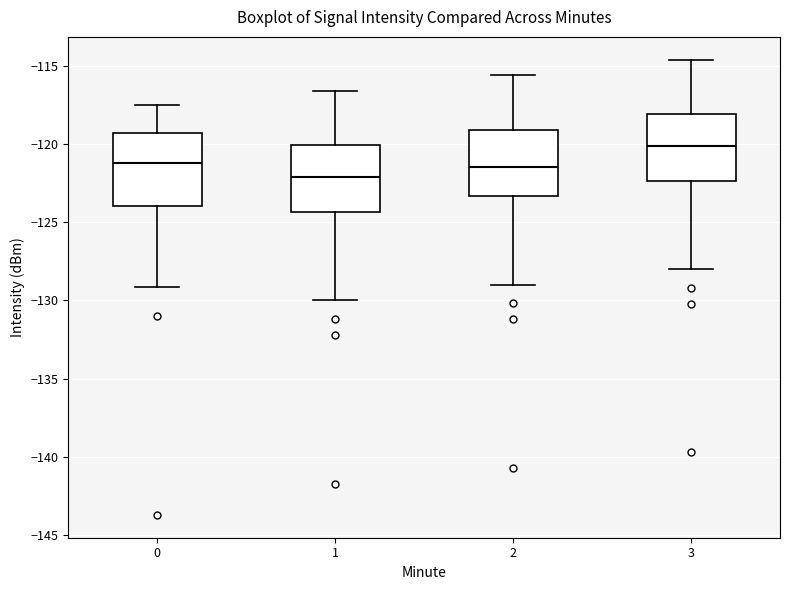

Reading left to right, read every box against the y-axis: the position of its median line, the range the box covers, and the ends of its whiskers. The values are not printed on the chart, so give them approximately, as read against the axis.

0: median -121.0, box -124.0 to -119.5, whiskers -129.0 to -117.5
1: median -122.0, box -124.5 to -120.0, whiskers -130.0 to -116.5
2: median -121.5, box -123.5 to -119.0, whiskers -129.0 to -115.5
3: median -120.0, box -122.5 to -118.0, whiskers -128.0 to -114.5